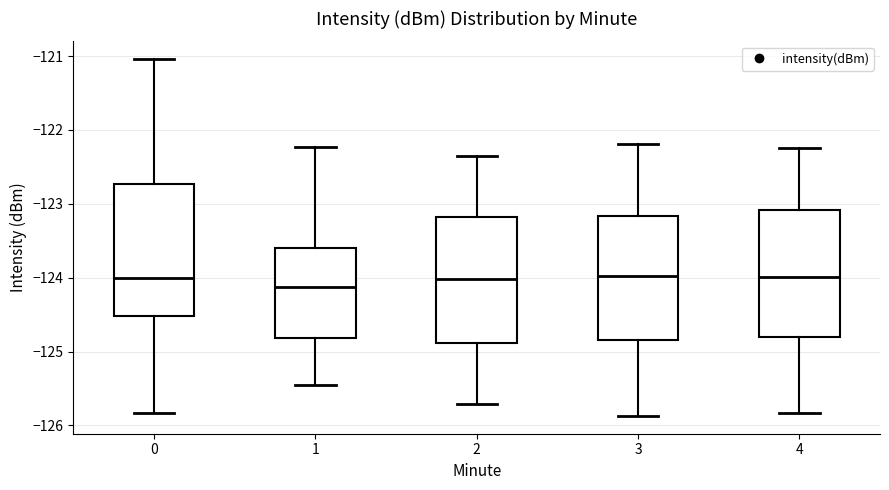

Where does the upper whisker of the box at x = 1 end on the y-axis? The values are not printed on the chart, so give them approximately, as read against the axis.

-122.2